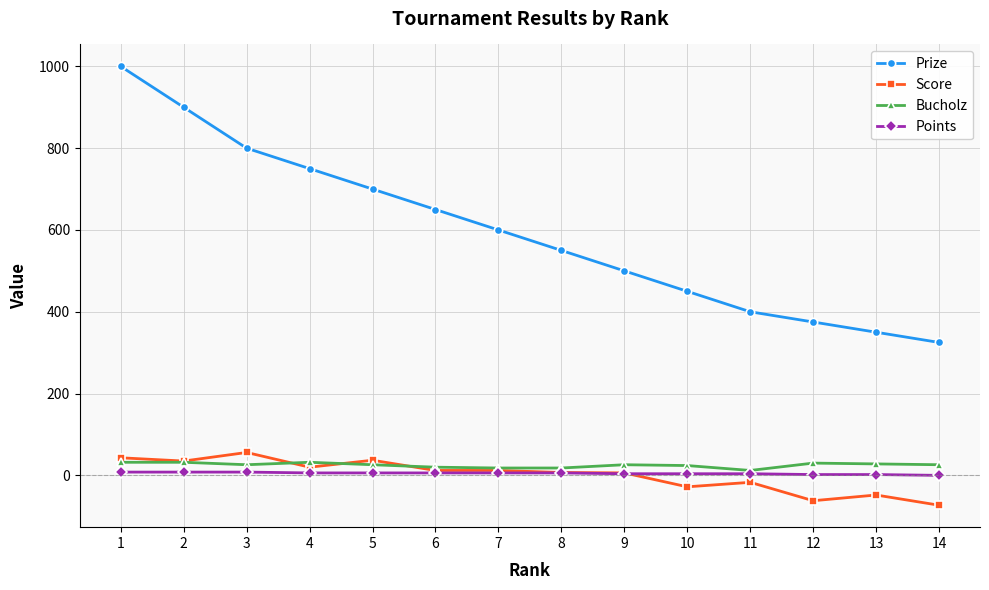

Which series has the widest spread of values?

Prize